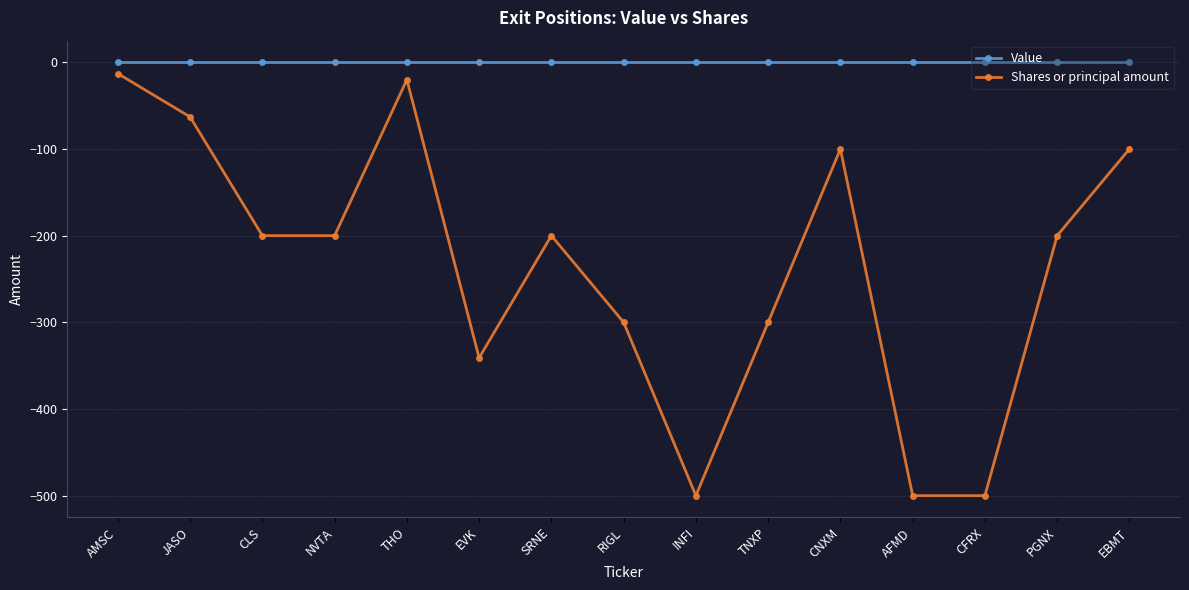

Reading left to right, extract all data points from this chart.

Value: AMSC=0	JASO=0	CLS=0	NVTA=0	THO=0	EVK=0	SRNE=0	RIGL=0	INFI=0	TNXP=0	CNXM=0	AFMD=0	CFRX=0	PGNX=0	EBMT=0
Shares or principal amount: AMSC=-13	JASO=-63	CLS=-200	NVTA=-200	THO=-20	EVK=-341	SRNE=-200	RIGL=-300	INFI=-500	TNXP=-300	CNXM=-100	AFMD=-500	CFRX=-500	PGNX=-200	EBMT=-100